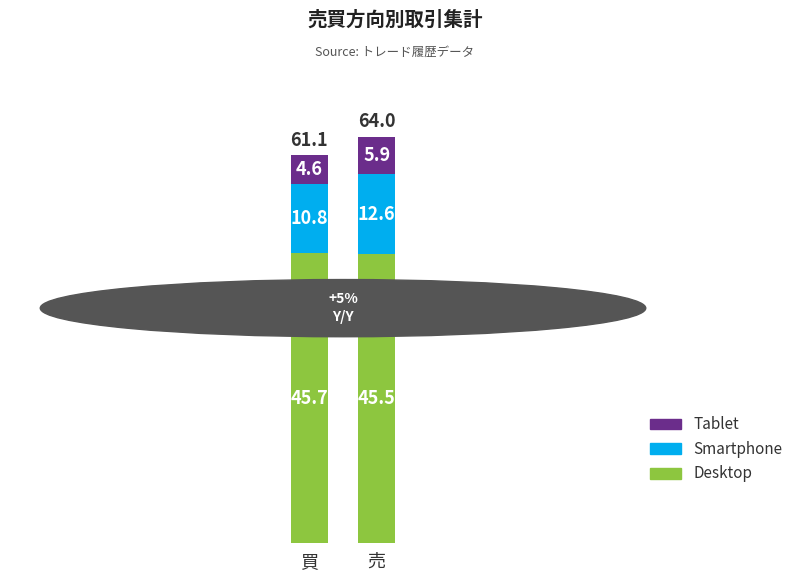

What is the sum of the Desktop values at 買 and 売?

91.2